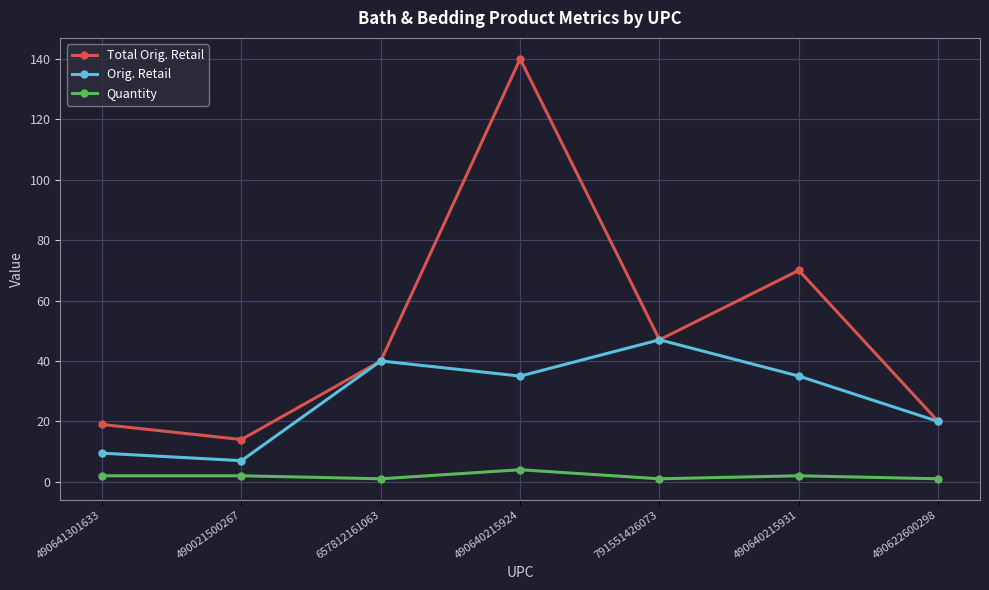

At how many categories does at least one series exceed 113?

1